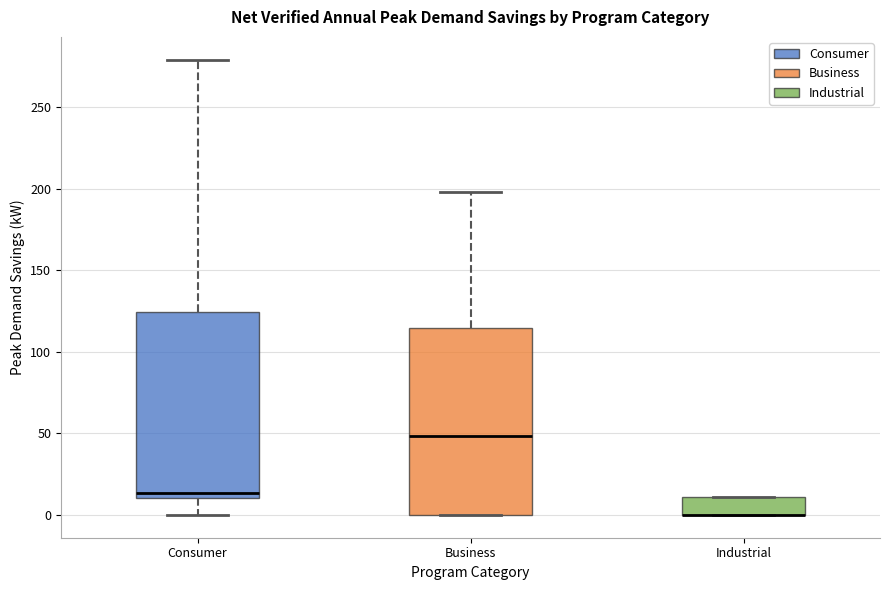

Reading left to right, read every box against the y-axis: the position of its median line, the range the box covers, and the ends of its whiskers. The values are not printed on the chart, so give them approximately, as read against the axis.

Consumer: median 15, box 10 to 125, whiskers 0 to 280
Business: median 50, box 0 to 115, whiskers 0 to 200
Industrial: median 0 (drawn on the box's lower edge), box 0 to 10, whiskers 0 to 10